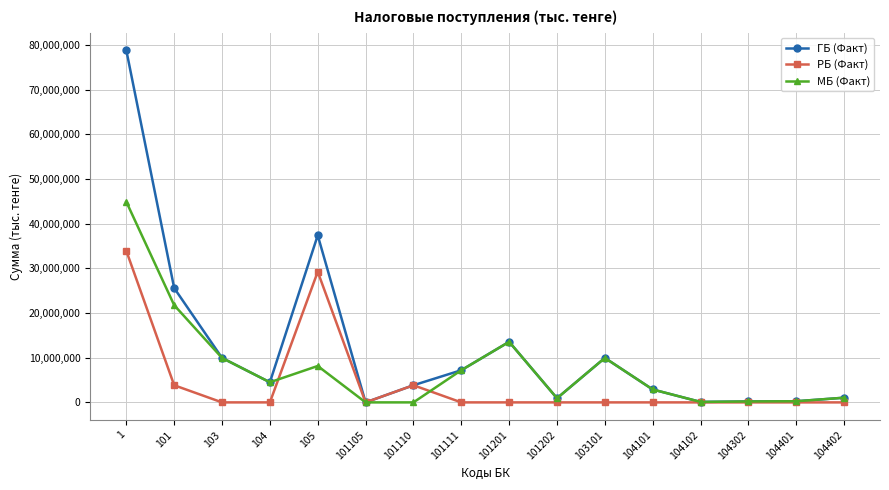

Which series has the largest total across all categories?

ГБ (Факт)